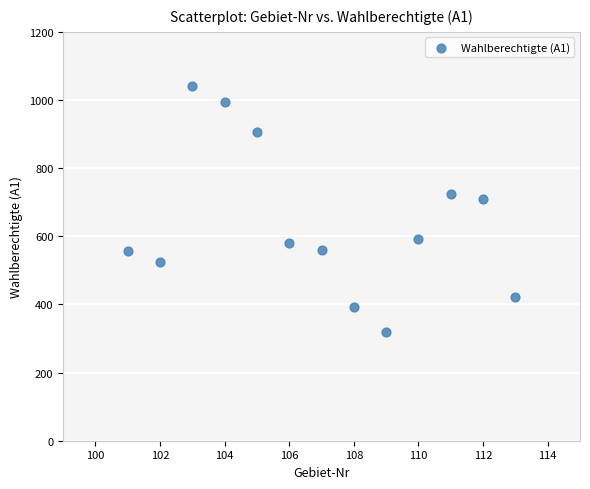

What Y value in the scatter plot is closest to 680?

708